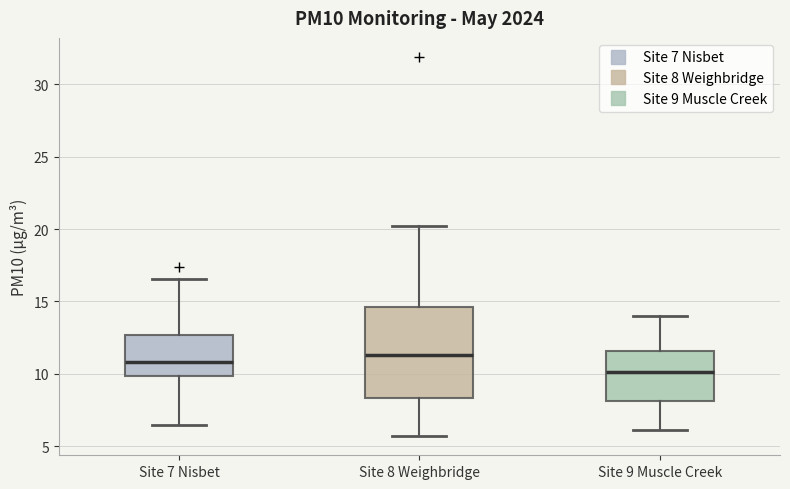

Comparing the boxes themselves (not the whiskers), which one is the tallest?

Site 8 Weighbridge